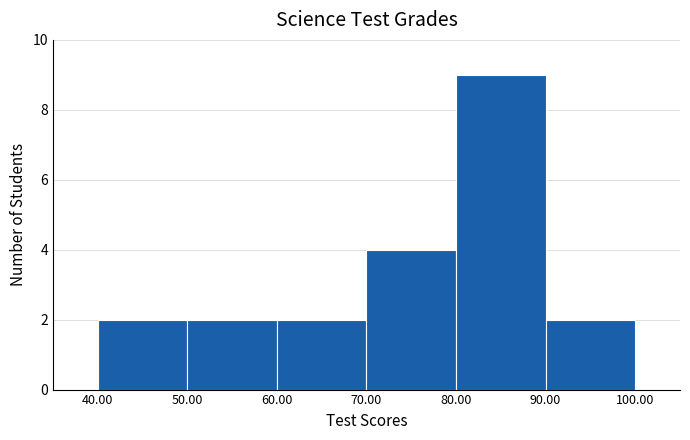

Reading left to right, transcribe this chart: for each bar, give the range it covers on the x-axis and its height. The values are not printed on the chart, so give them approximately, as read against the axis.

40.00 to 50.00: 2
50.00 to 60.00: 2
60.00 to 70.00: 2
70.00 to 80.00: 4
80.00 to 90.00: 9
90.00 to 100.00: 2